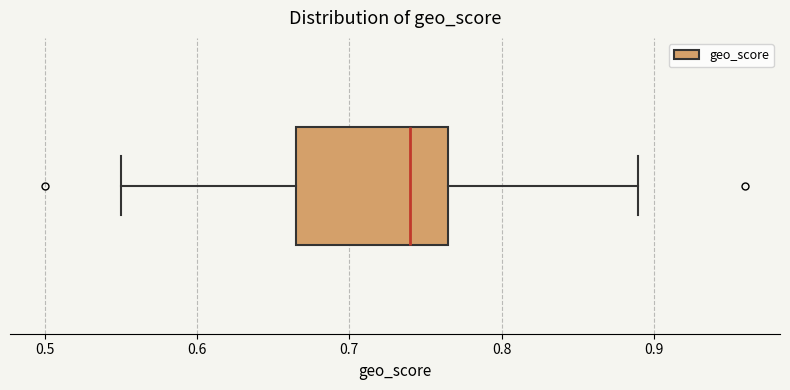

Where does the left whisker of the box end on the x-axis? The values are not printed on the chart, so give them approximately, as read against the axis.

0.55